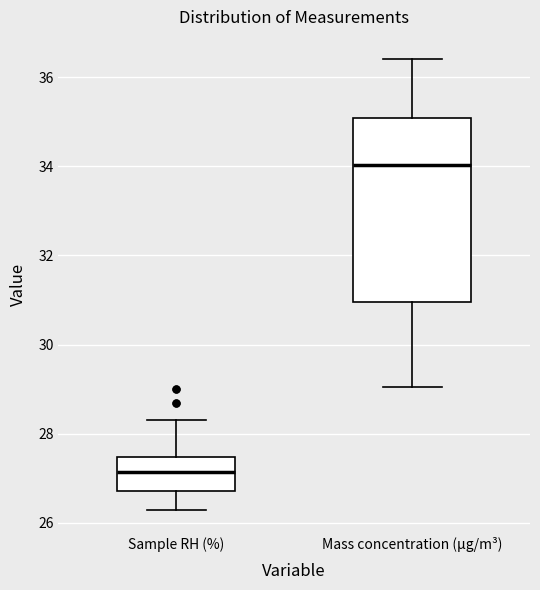

Where is the upper edge of the box for Mass concentration (μg/m³) on the y-axis? The values are not printed on the chart, so give them approximately, as read against the axis.

35.0